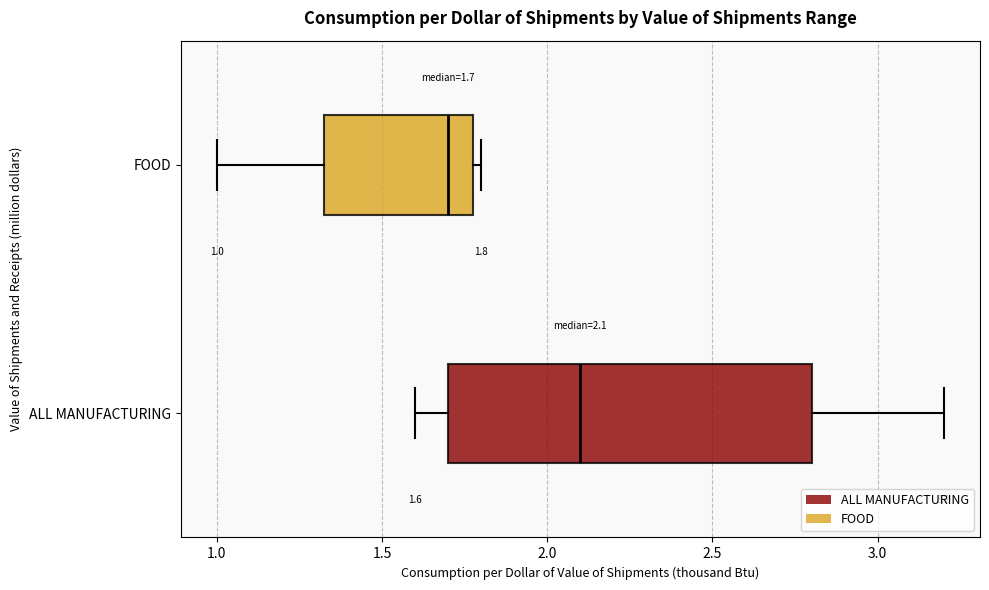

Comparing the boxes themselves (not the whiskers), which one is the widest?

ALL MANUFACTURING